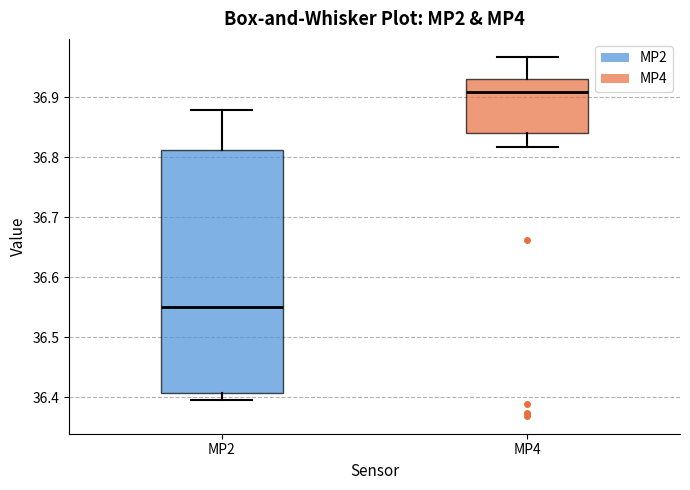

Which box has the highest median line?

MP4